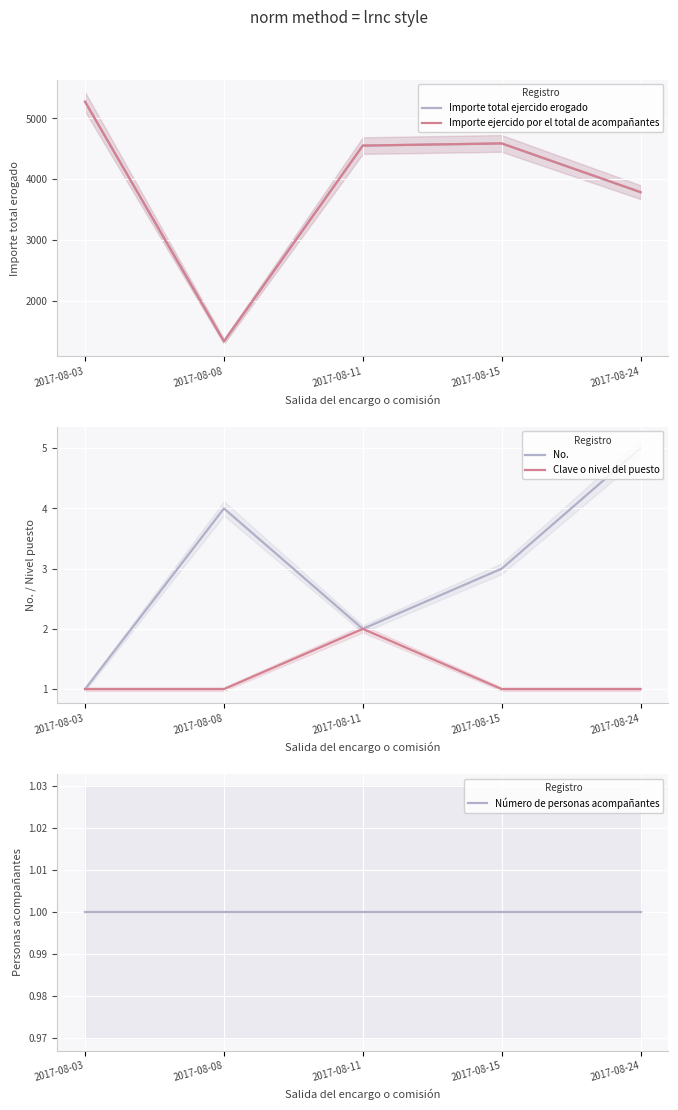

What are all the series names shown in the legend?

Importe total ejercido erogado, Importe ejercido por el total de acompañantes, No., Clave o nivel del puesto, Número de personas acompañantes